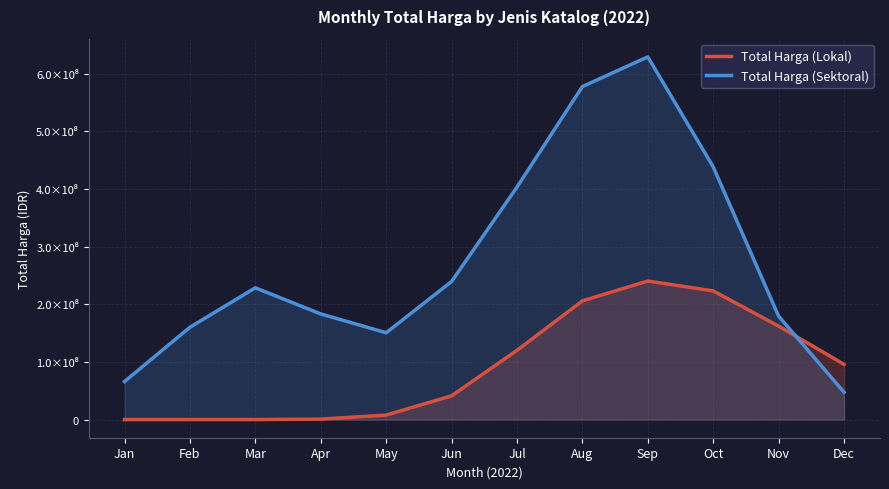

At which category does Total Harga (Sektoral) reach its first local valley?

May